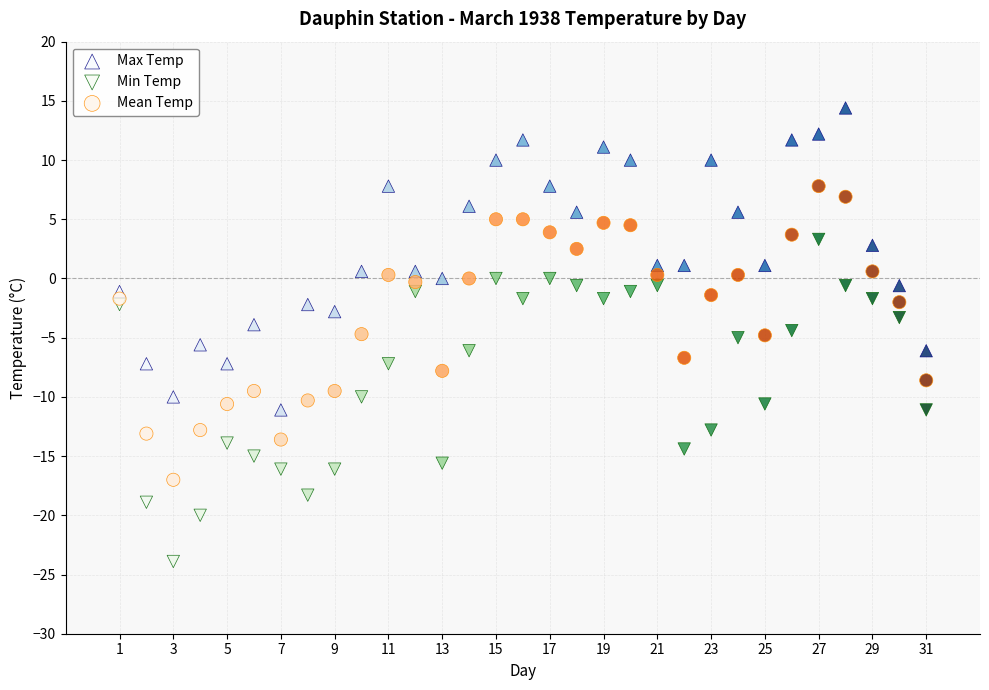

Across all data points, what is the range of Y values (max minus min)?

38.3